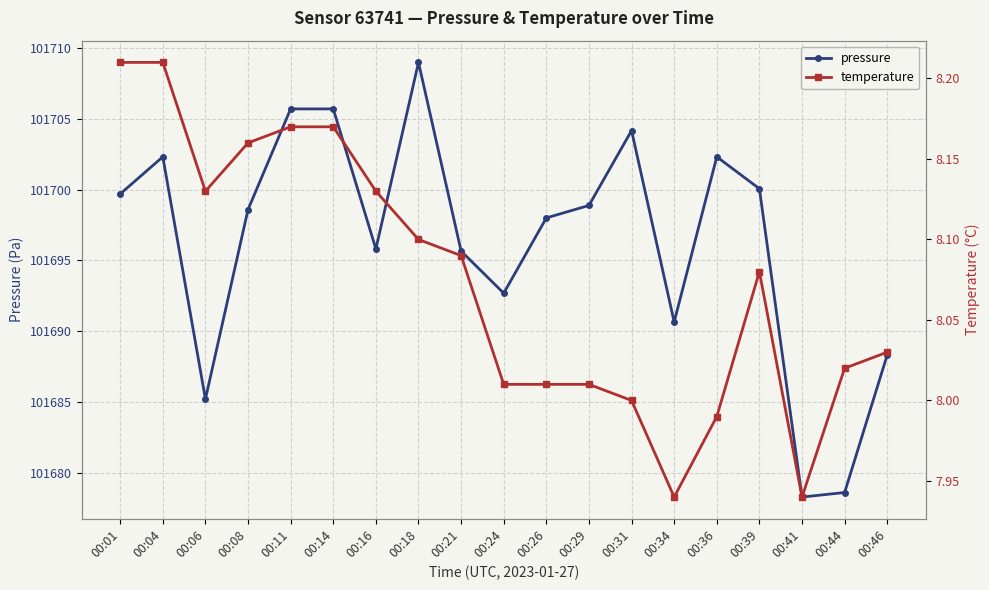

Is it true that pressure equals 159258.6 at 00:31?

False